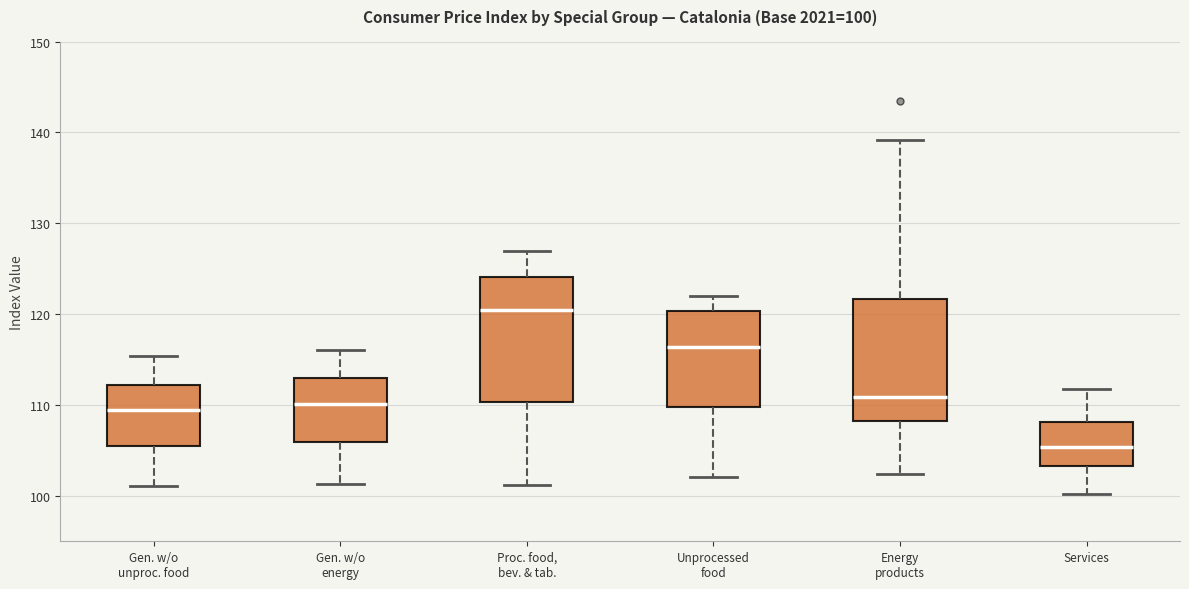

Which box has the highest median line?

Proc. food, bev. & tab.